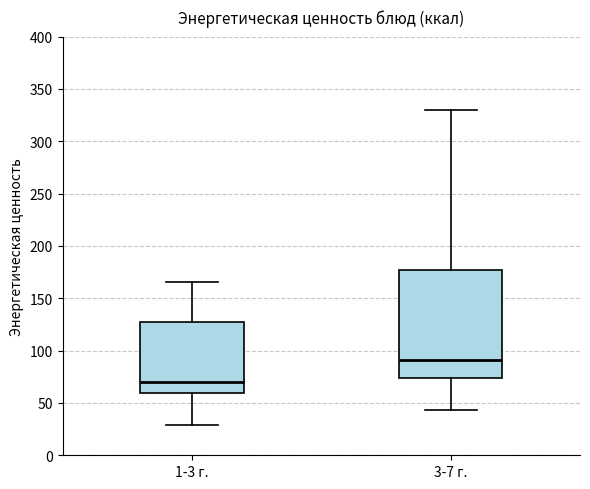

Which box's median line is the lowest?

1-3 г.